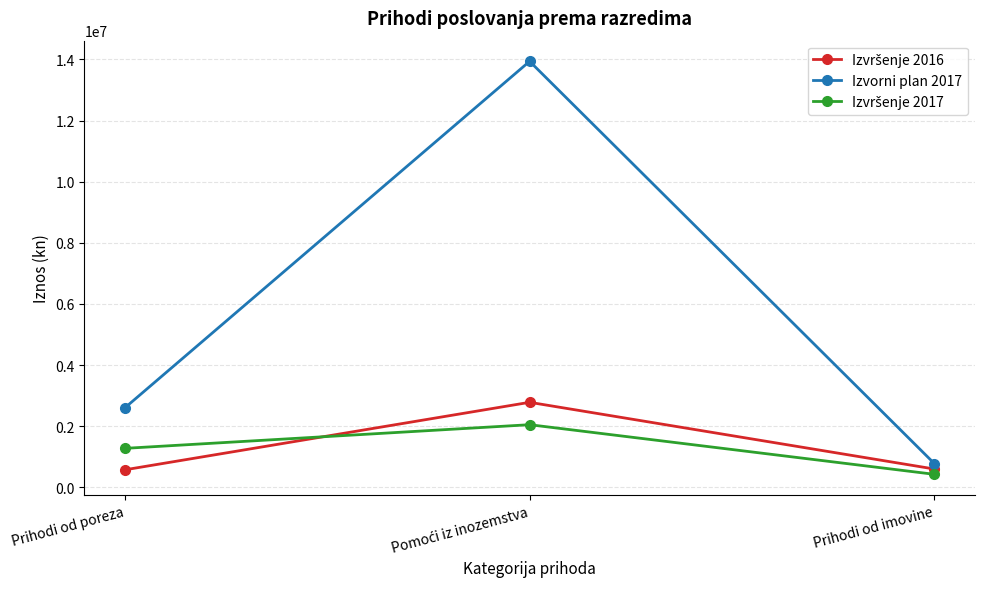

What is the difference between the Izvorni plan 2017 values at Prihodi od poreza and Prihodi od imovine?

1823725.0